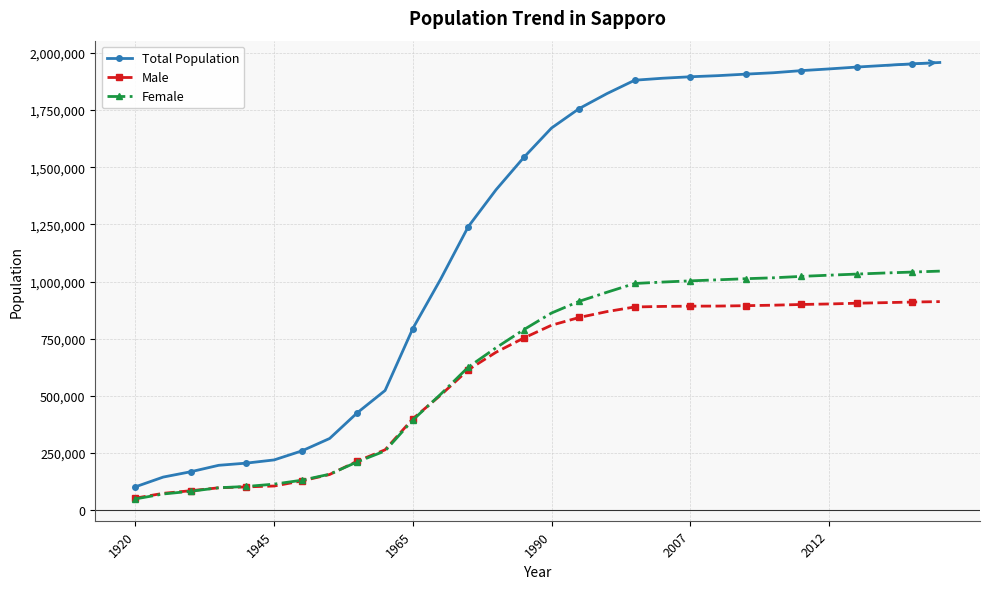

What is the maximum value shown in the chart?

1958405